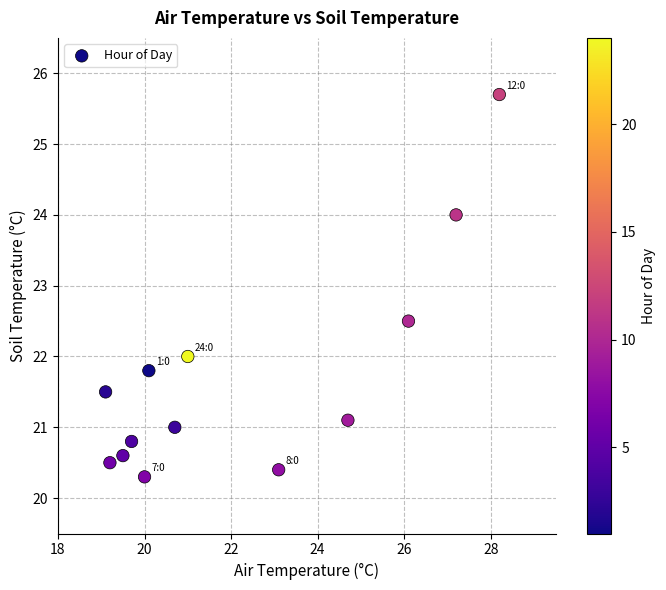

What is the range of Y values (max minus min)?

5.4